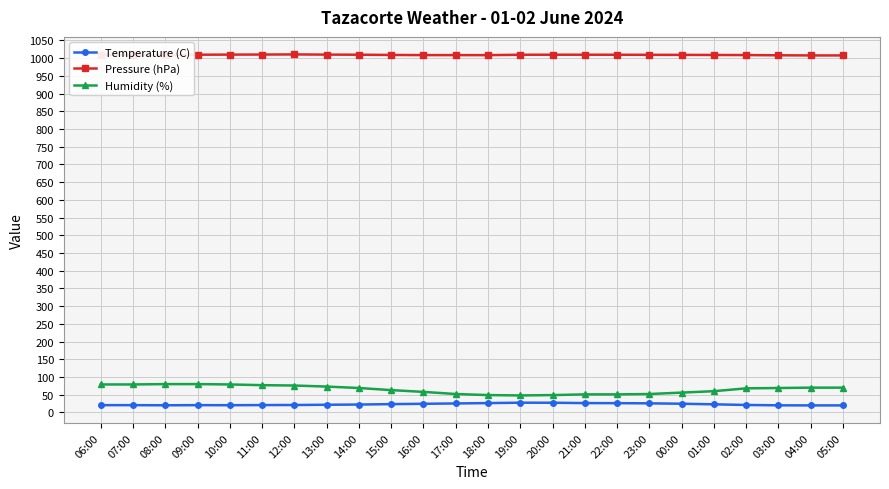

Which series has the largest range (max minus min)?

Humidity (%)